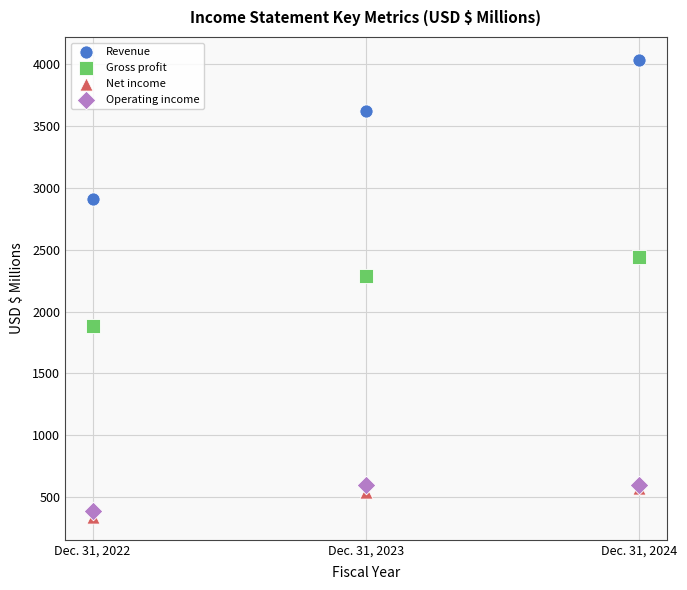

What are all the series names shown in the legend?

Revenue, Gross profit, Net income, Operating income